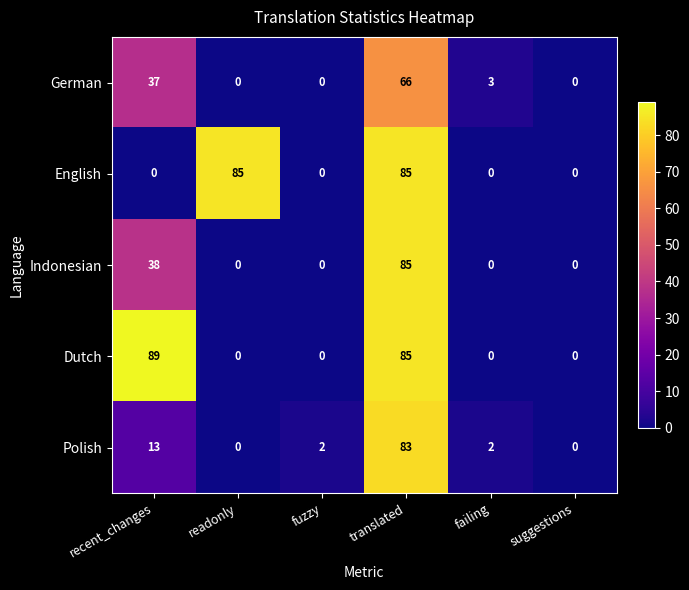

The value of German at fuzzy is 0. True or false?

True